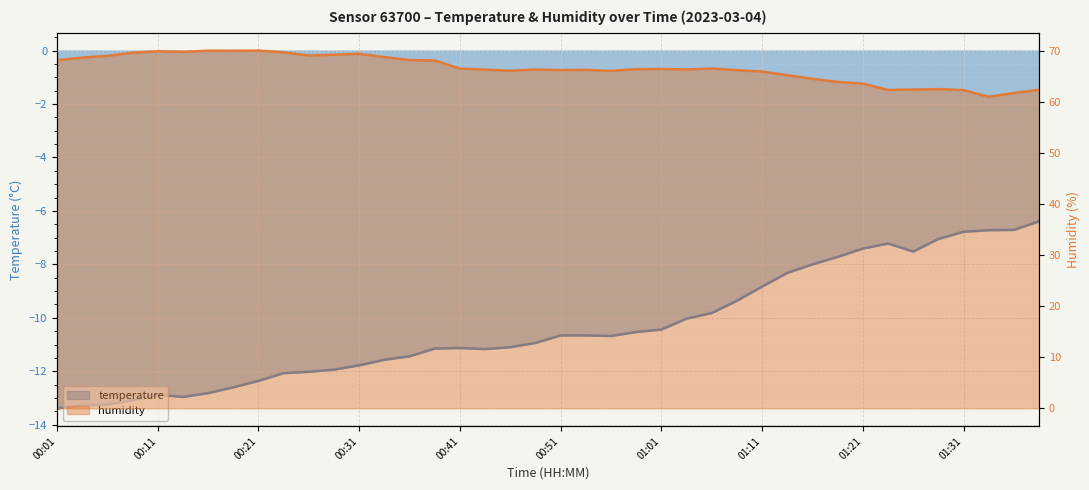

What is the label of the 32nd point from the left?

01:19